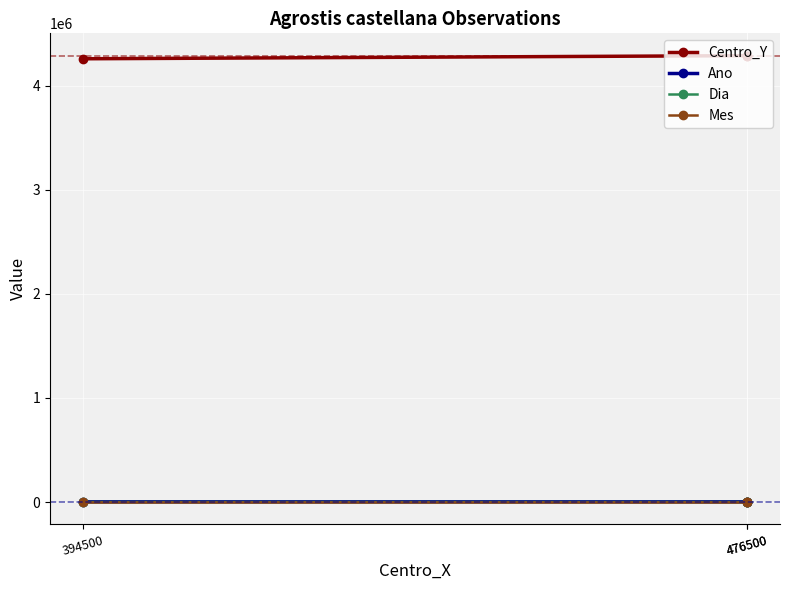

What is the difference between the Dia values at 476500 and 394500?

4